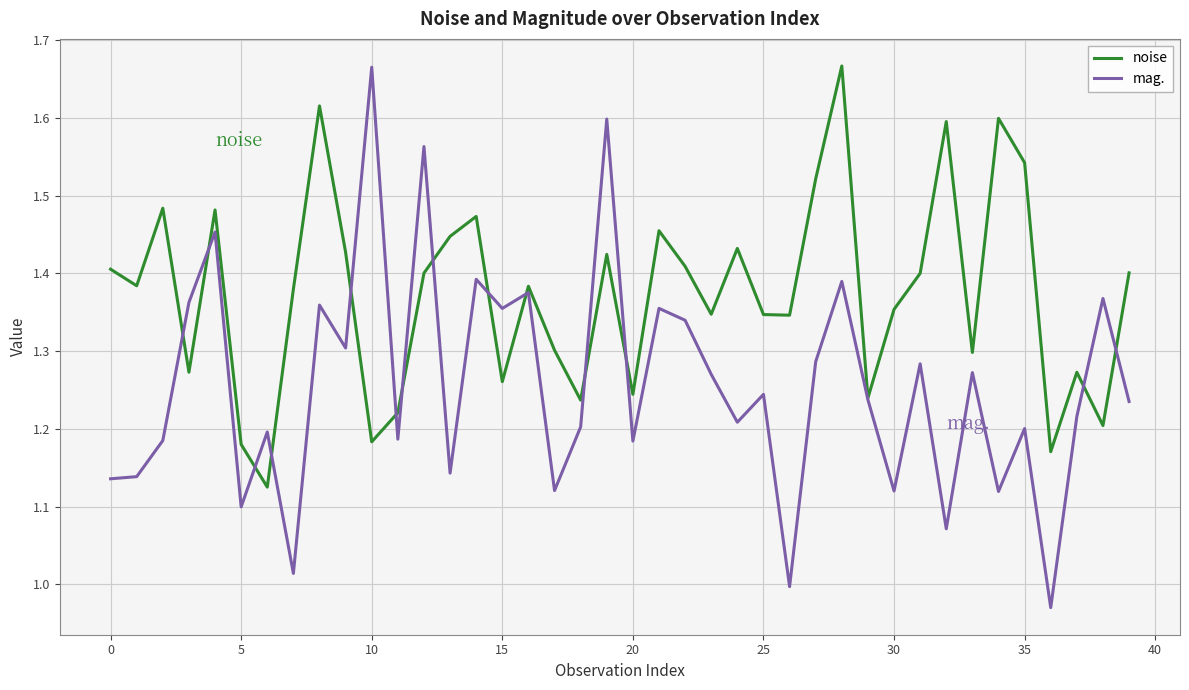

Rank the series by their average value, from highest to lowest.

noise, mag.